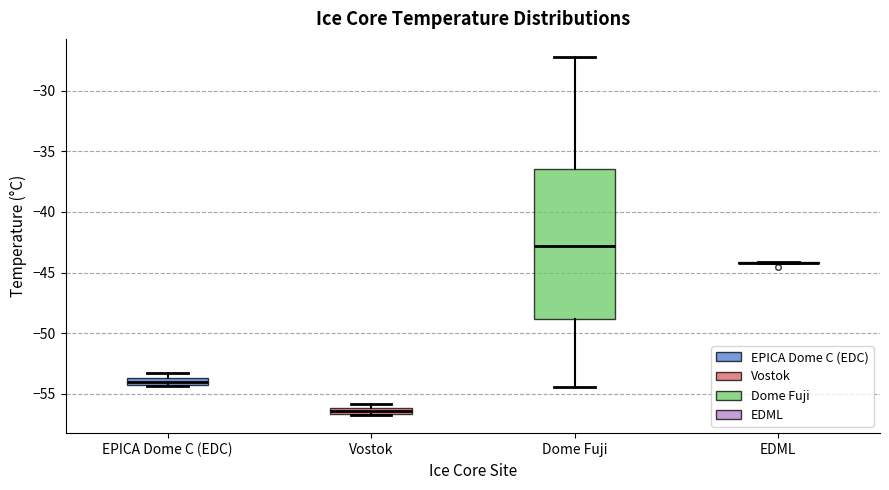

Comparing the boxes themselves (not the whiskers), which one is the tallest?

Dome Fuji